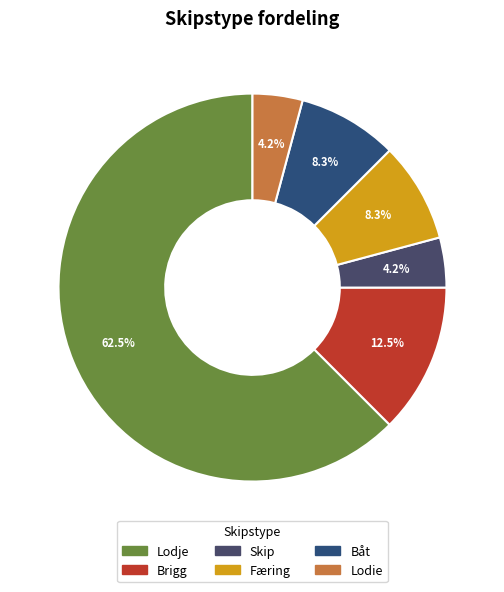

How many segments does this pie chart have?

6